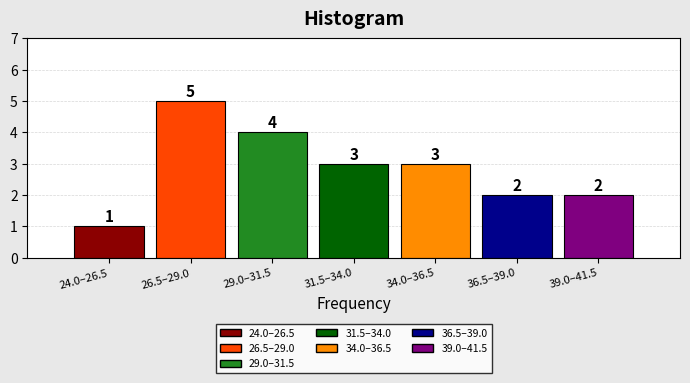

Reading left to right, transcribe all the data shown in this chart.

24.0–26.5=1	26.5–29.0=5	29.0–31.5=4	31.5–34.0=3	34.0–36.5=3	36.5–39.0=2	39.0–41.5=2